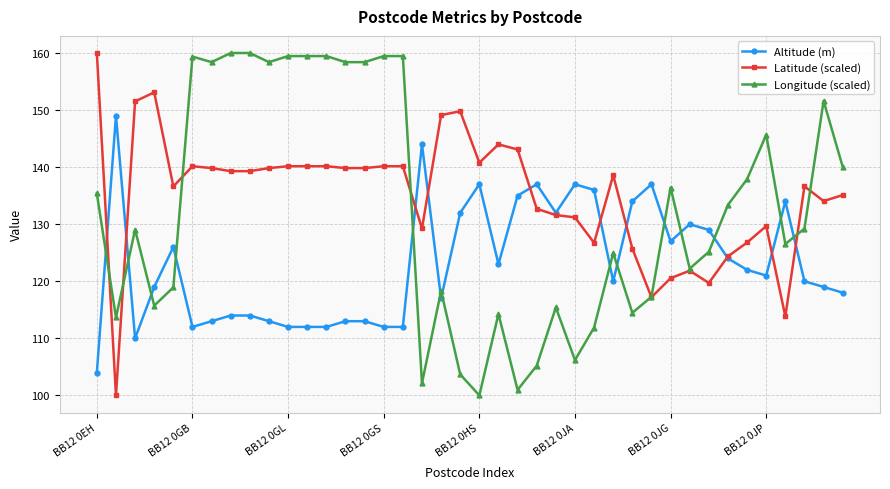

Does the chart display data point markers on the line(s)?

Yes